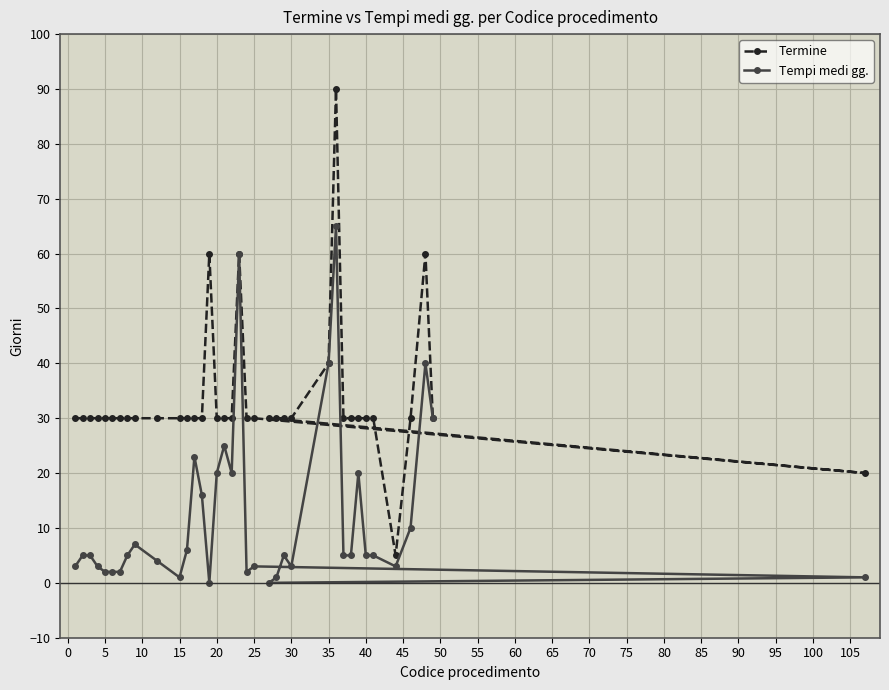

Rank the series by their average value, from lowest to highest.

Tempi medi gg., Termine